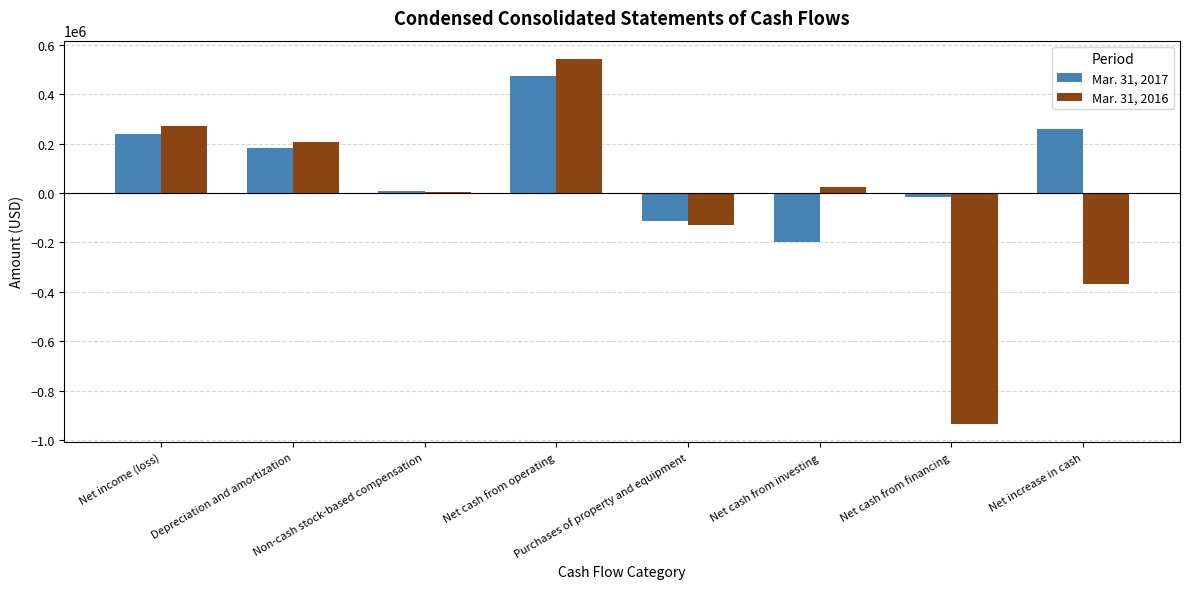

Which series changed the most between Net cash from operating and Net increase in cash?

Mar. 31, 2016